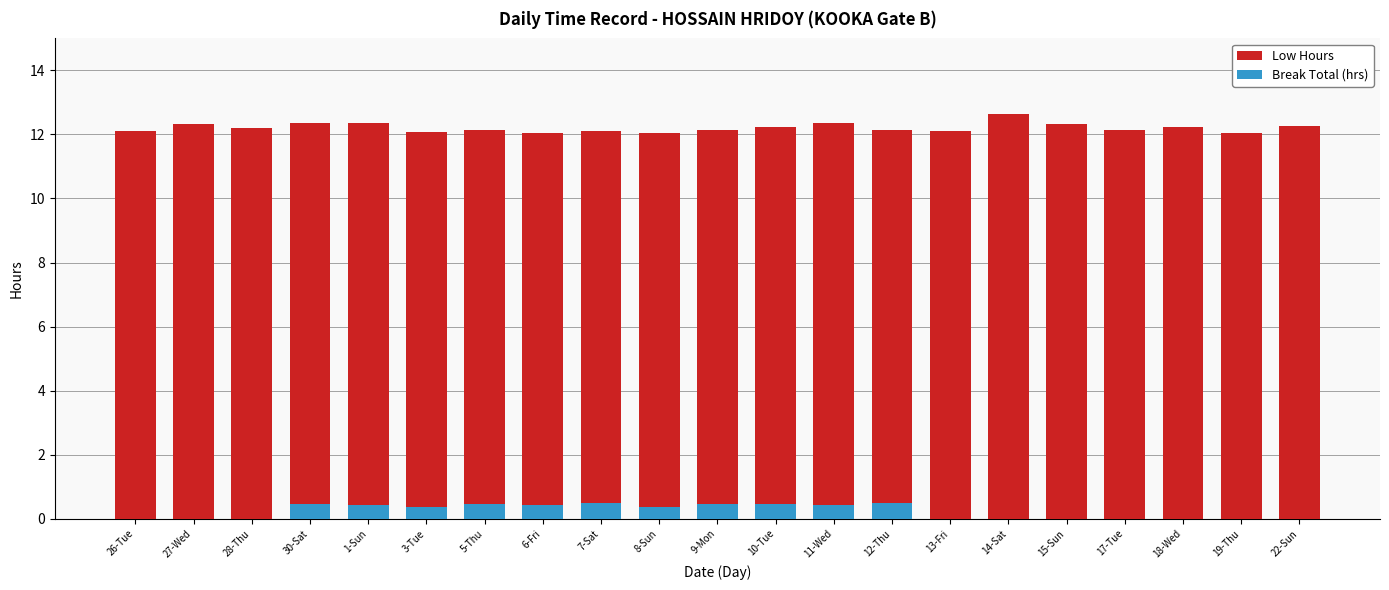

The value of Break Total (hrs) at 7-Sat is 0.5. True or false?

True